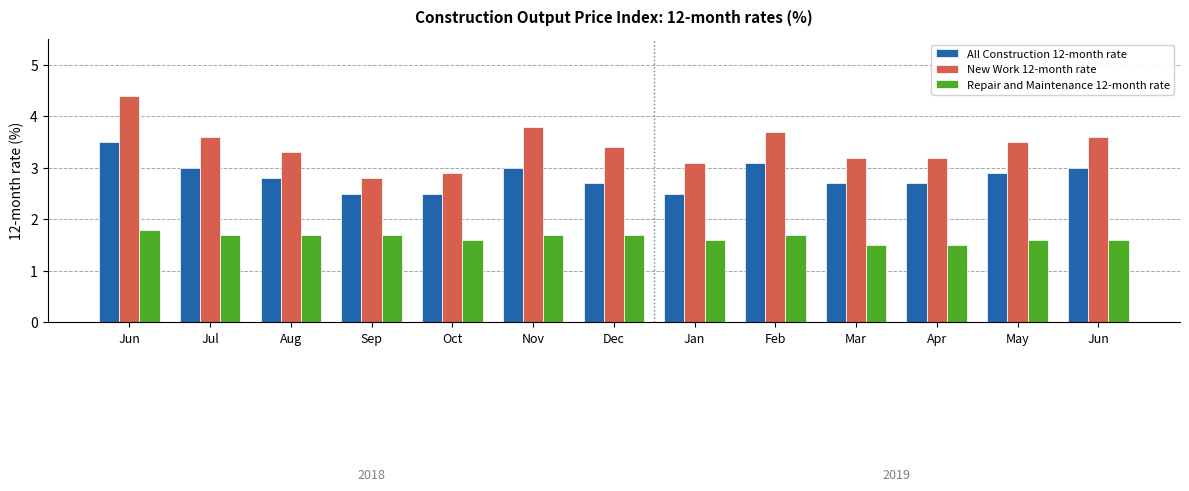

True or false: New Work 12-month rate has a value of 3.2 at Apr.

True